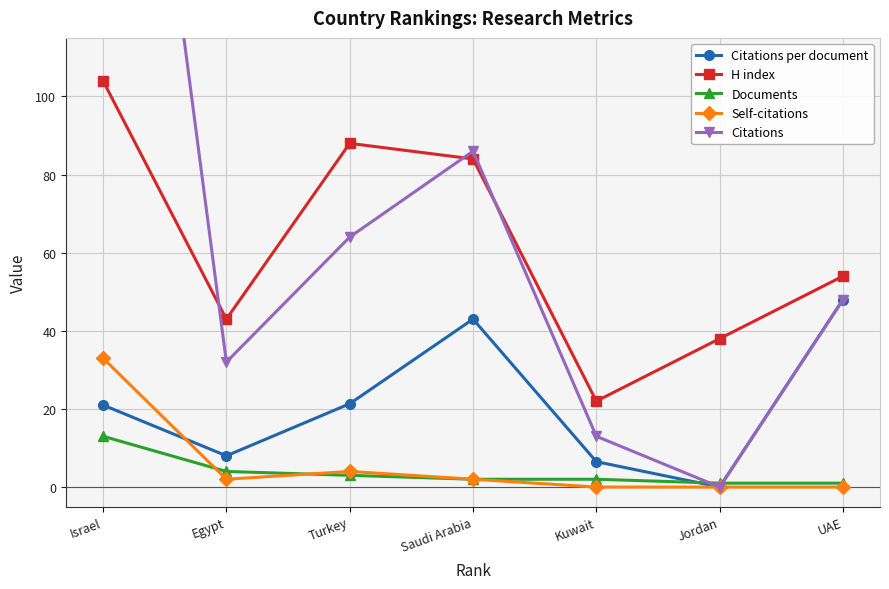

What is the label of the 3rd point from the right?

Kuwait